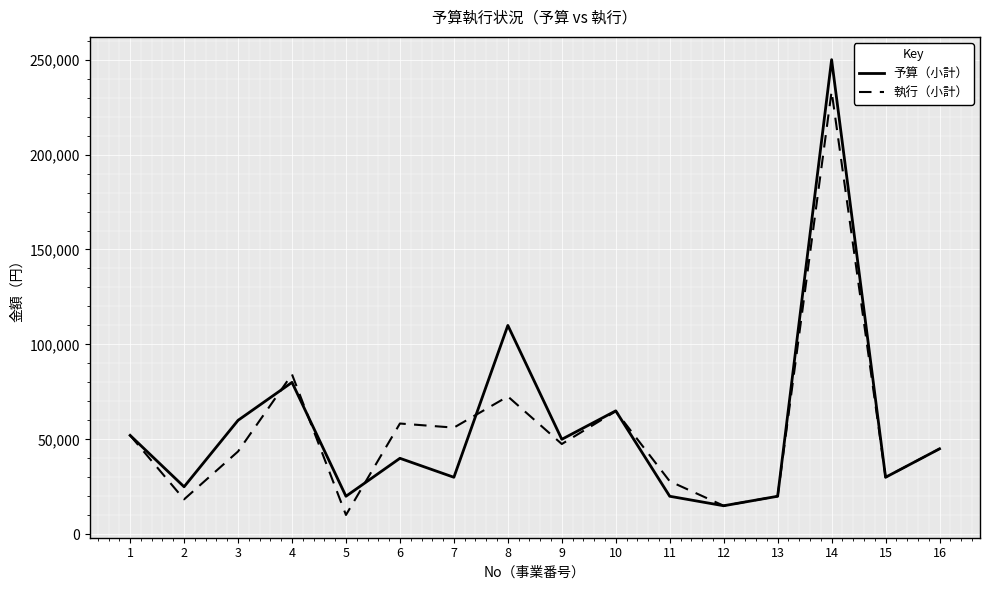

How many values in the 執行（小計） series are below 47520?

8